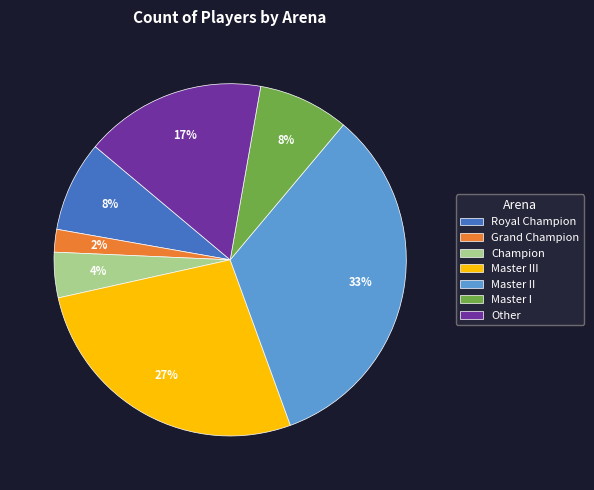

Which category has the smallest portion of the pie?

Grand Champion